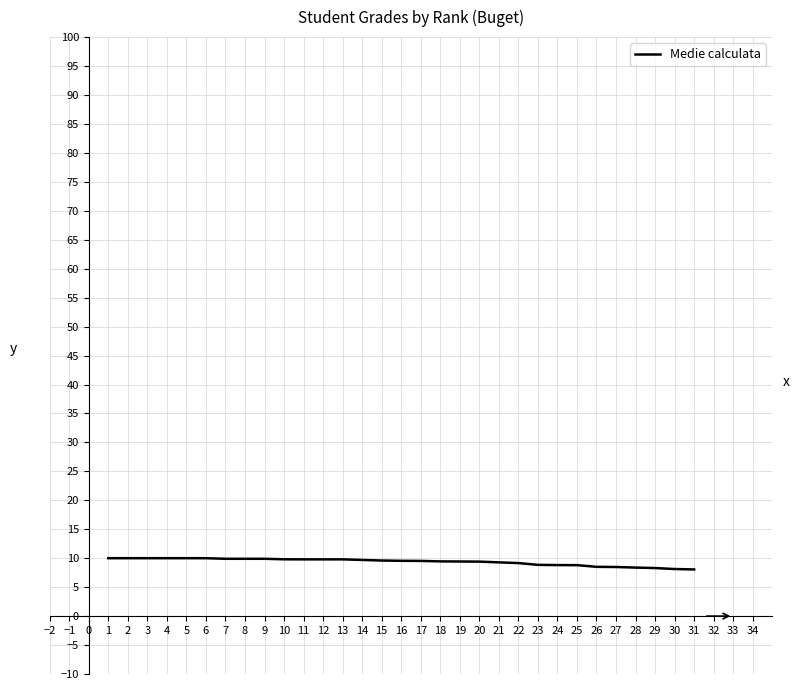

What is the sum of all values?

290.3